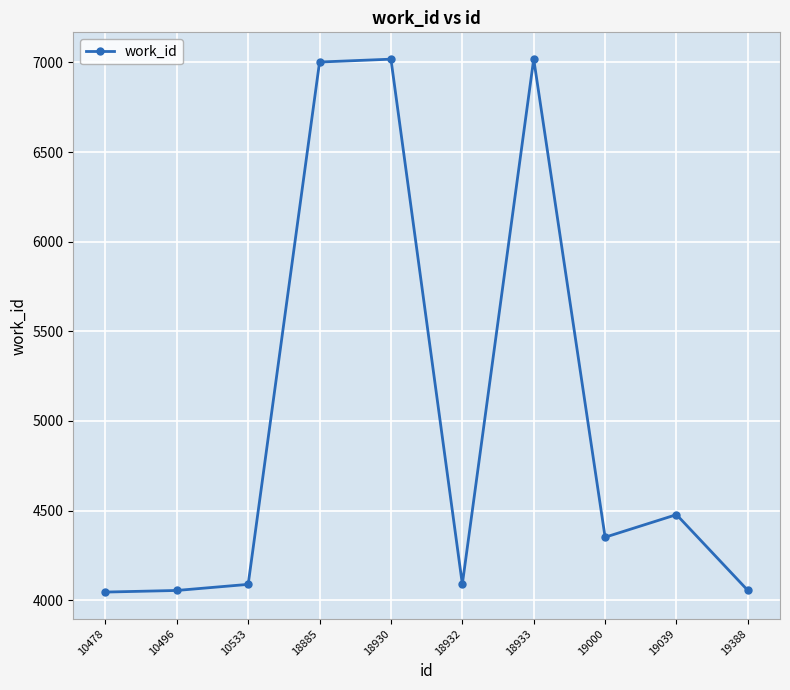

At which label is the value closest to 5532?

19039